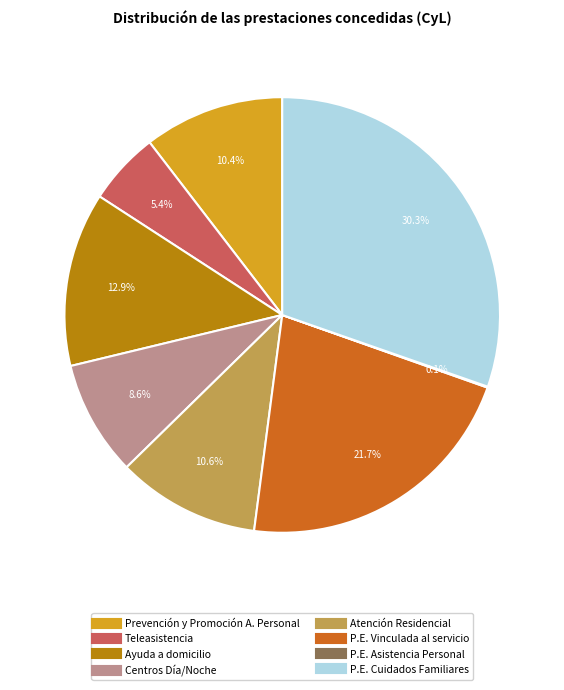

Which has a higher value, Atención Residencial or Centros Día/Noche?

Atención Residencial